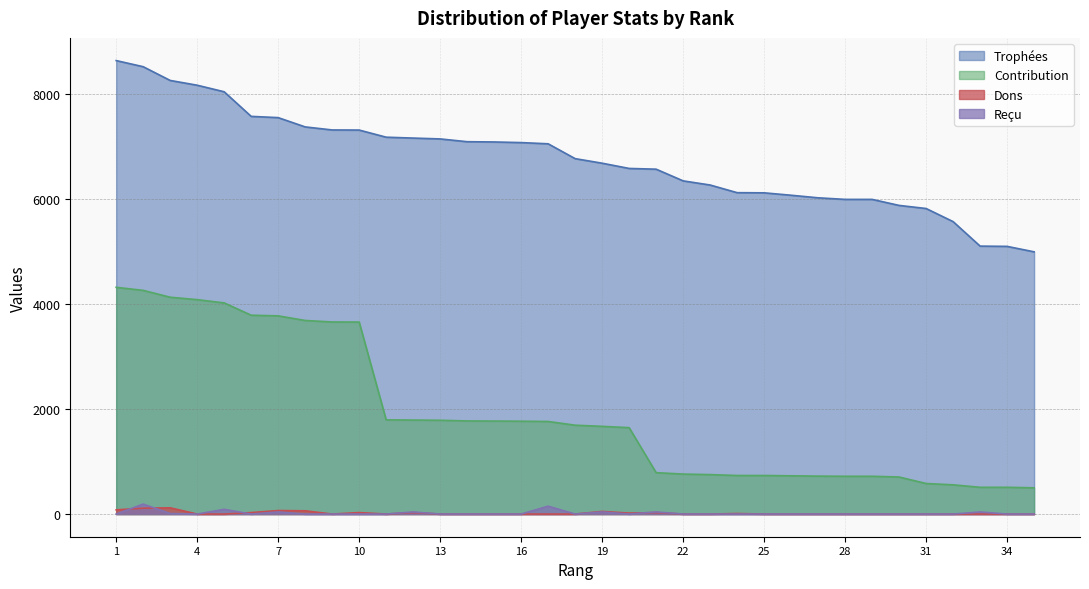

List the labels in order of Contribution value, smallest first.

35, 33, 34, 32, 31, 30, 28, 29, 27, 26, 24, 25, 23, 22, 21, 20, 19, 18, 17, 16, 15, 14, 13, 12, 11, 10, 9, 8, 7, 6, 5, 4, 3, 2, 1